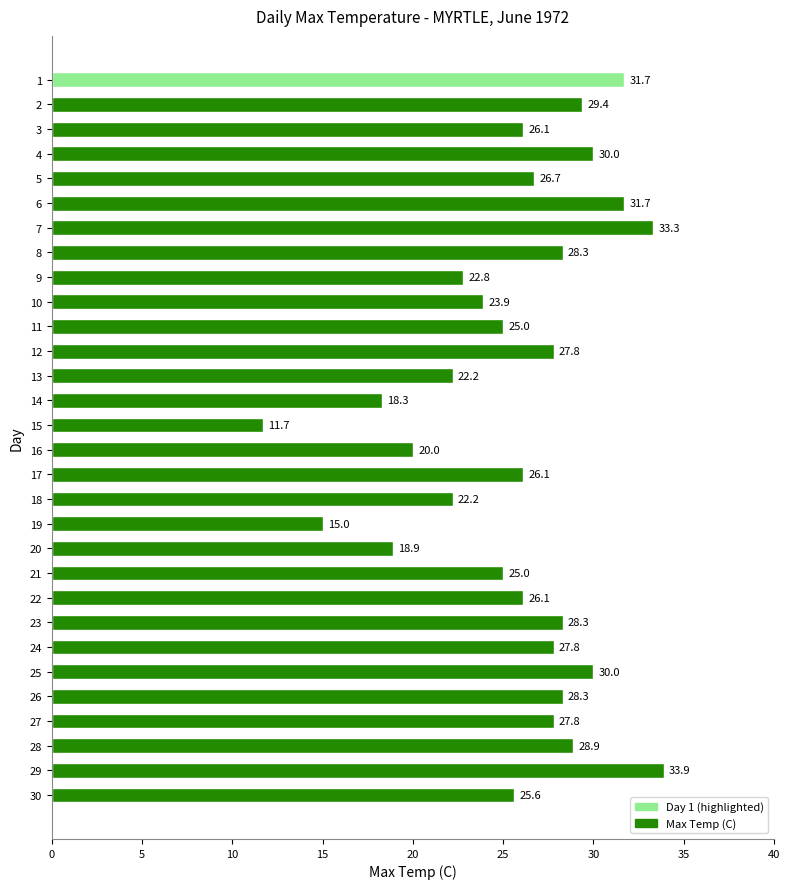

What is the value of the 28th bar from the top?

28.9